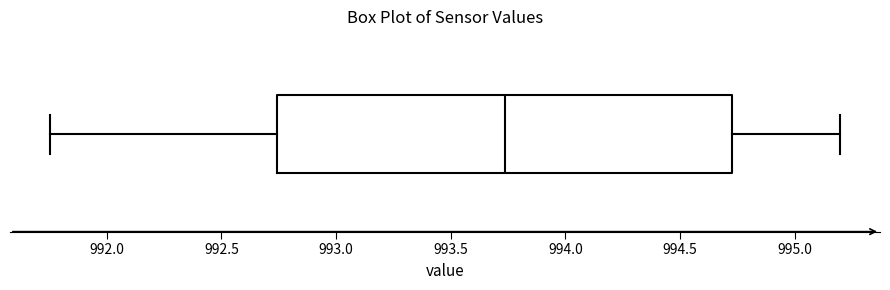

Read this box plot against the x-axis: the position of the median line, the range covered by the box, and the ends of both whiskers. The values are not printed on the chart, so give them approximately, as read against the axis.

median 993.75, box 992.75 to 994.75, whiskers 991.75 to 995.20